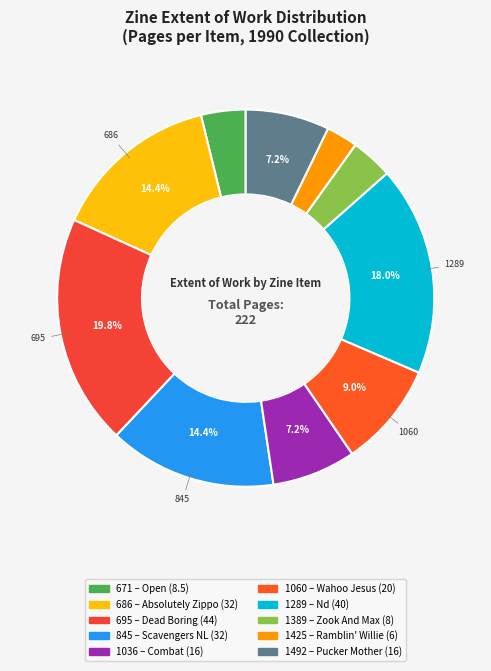

Which category has the biggest portion of the pie?

695 – Dead Boring (44)